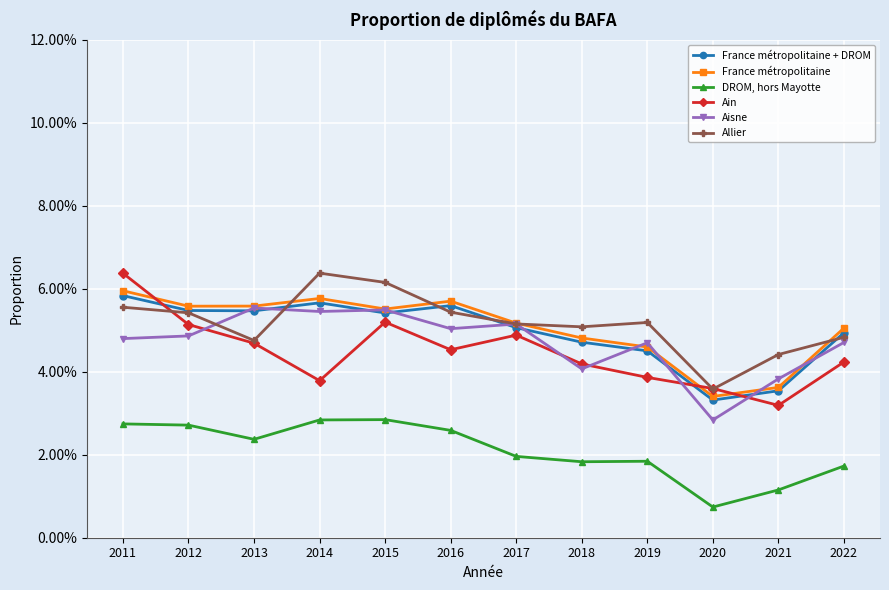

What are all the series names shown in the legend?

France métropolitaine + DROM, France métropolitaine, DROM, hors Mayotte, Ain, Aisne, Allier